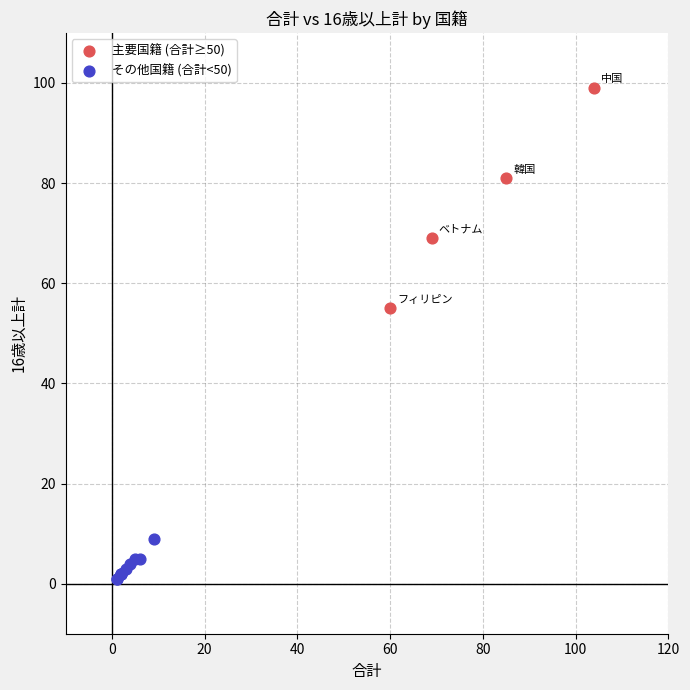

Which series contains the highest Y value?

主要国籍 (合計≥50)